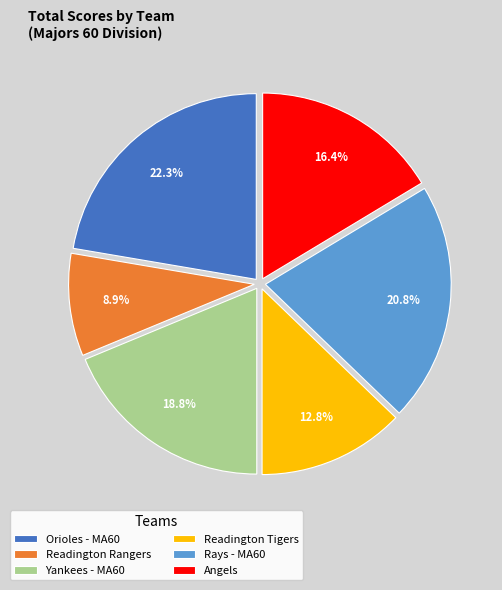

How many slices are in this pie chart?

6